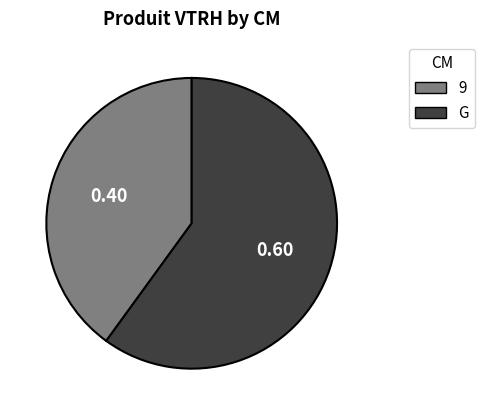

What is the majority slice?

G